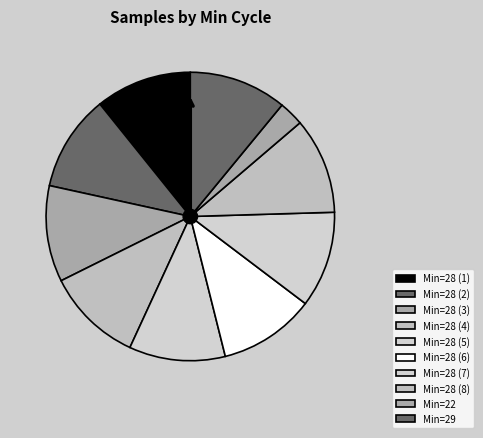

Count the number of slices in the pie.

10